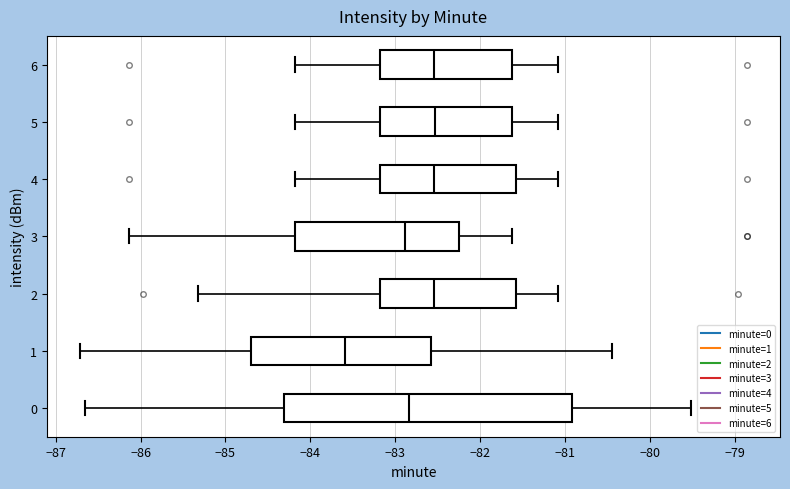

Where is the right edge of the box at y = 6 on the x-axis? The values are not printed on the chart, so give them approximately, as read against the axis.

-81.6